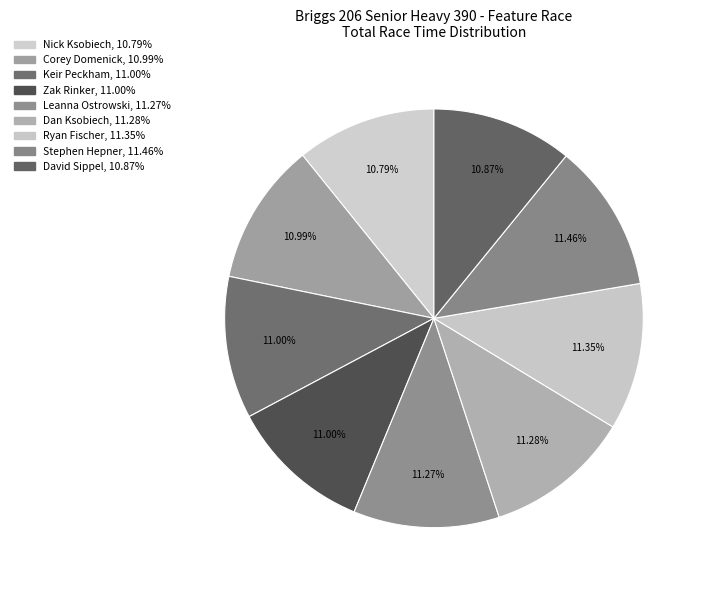

Does any single category account for the majority?

No